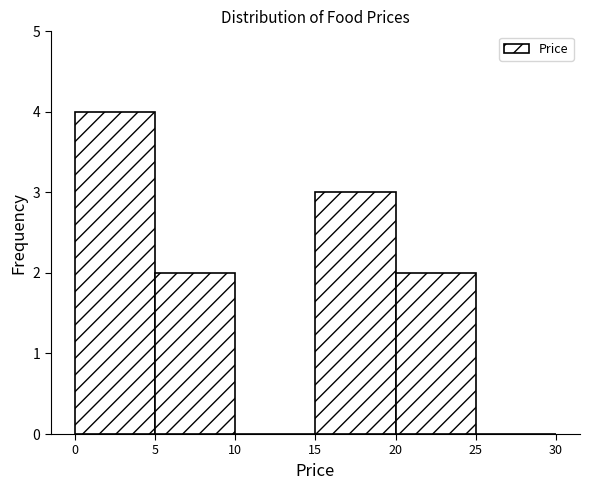

Reading left to right, transcribe this chart: for each bar, give the range it covers on the x-axis and its height. The values are not printed on the chart, so give them approximately, as read against the axis.

0 to 5: 4
5 to 10: 2
10 to 15: 0
15 to 20: 3
20 to 25: 2
25 to 30: 0